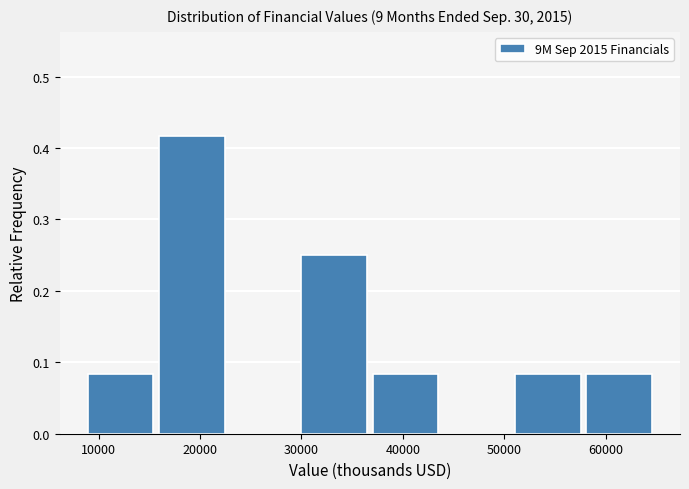

How tall is the bar that spans 51000 to 58000 on the x-axis? Neither the bar edges nor the heights are printed on the chart, so give them approximately, as read against the axes.

0.08